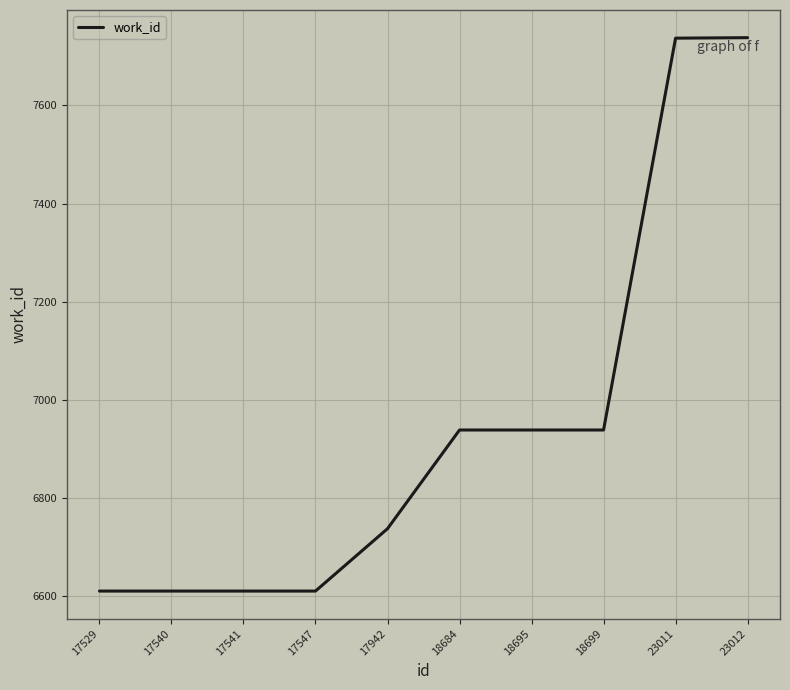

Which has a higher value, 17529 or 23012?

23012